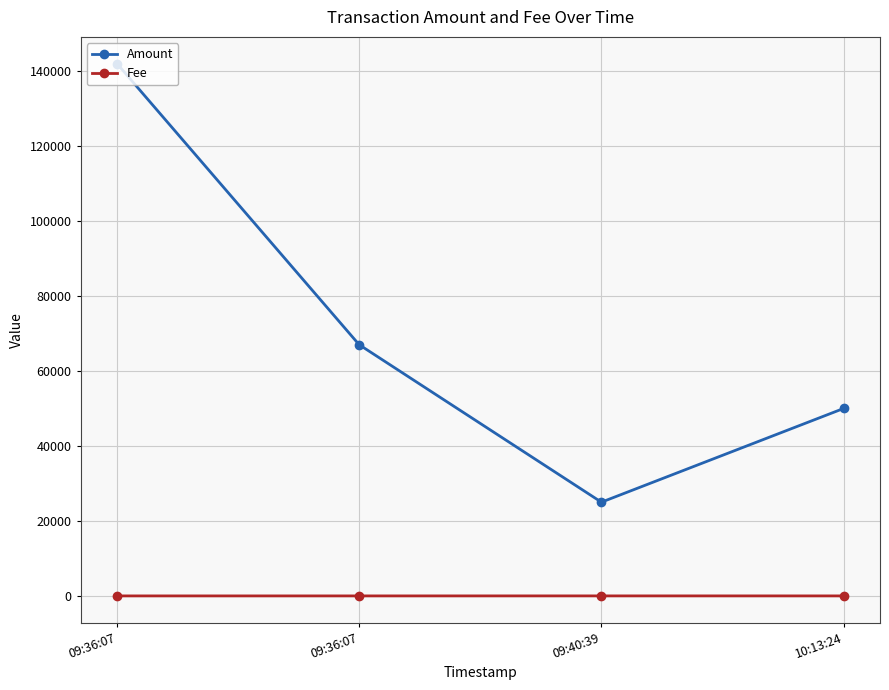

What are all the series names shown in the legend?

Amount, Fee